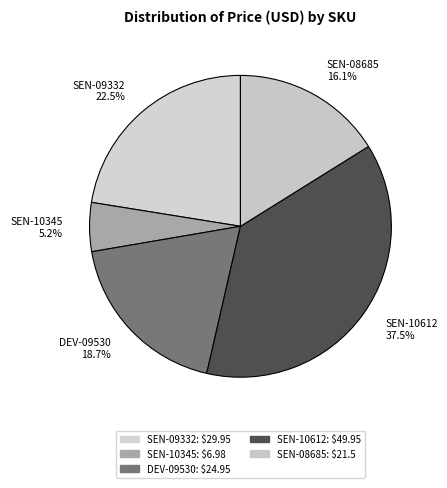

To the nearest percent, what is the difference between the largest and smallest slice percentages?

32%